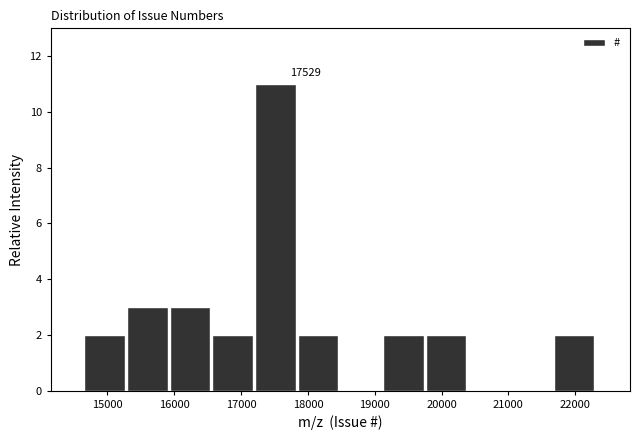

Which range on the x-axis has the tallest bar?

17200 to 17800